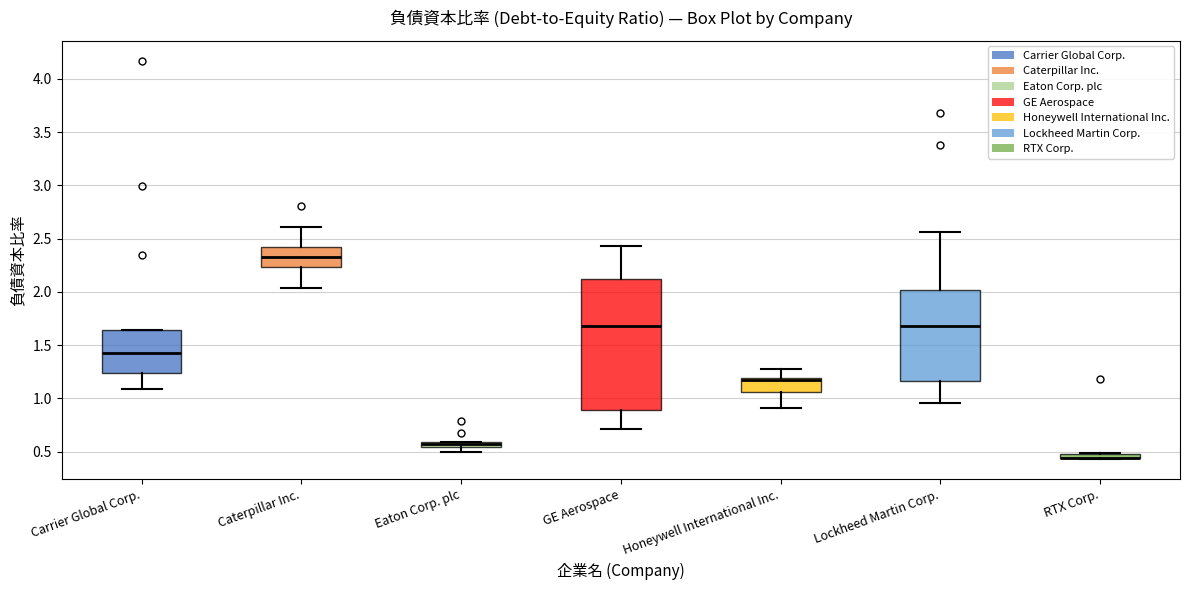

Which box is the tallest, from its lower edge to its upper edge?

GE Aerospace